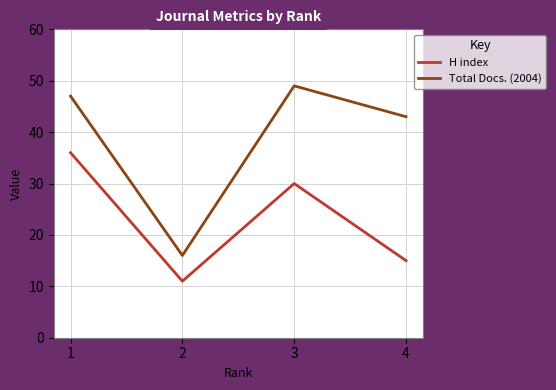

Read the Total Docs. (2004) value at 4.

43